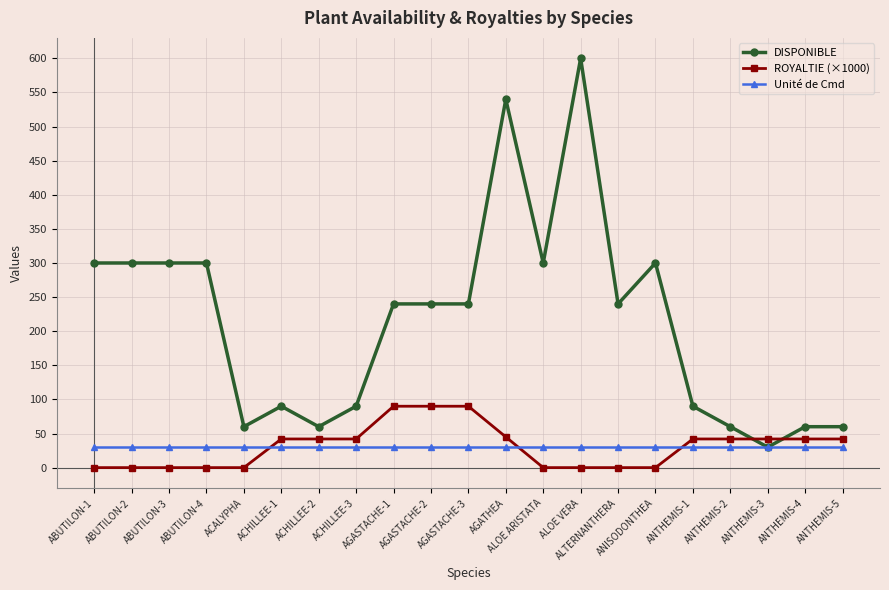

What is the difference between the highest and lowest values at ALTERNANTHERA?

240